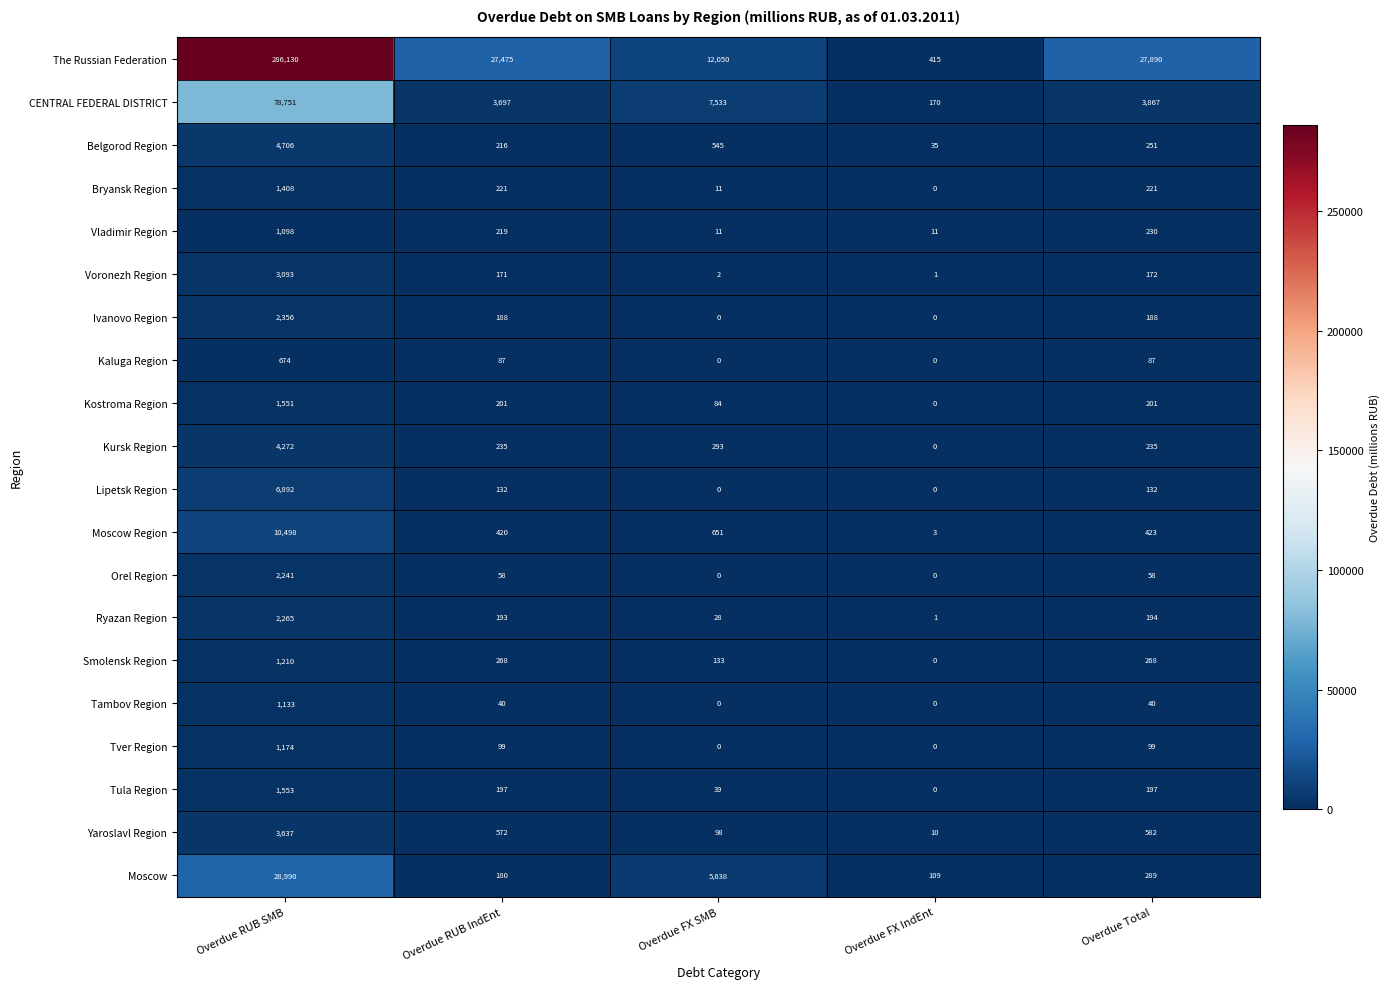

The value of Bryansk Region at Overdue FX SMB is 11. True or false?

True